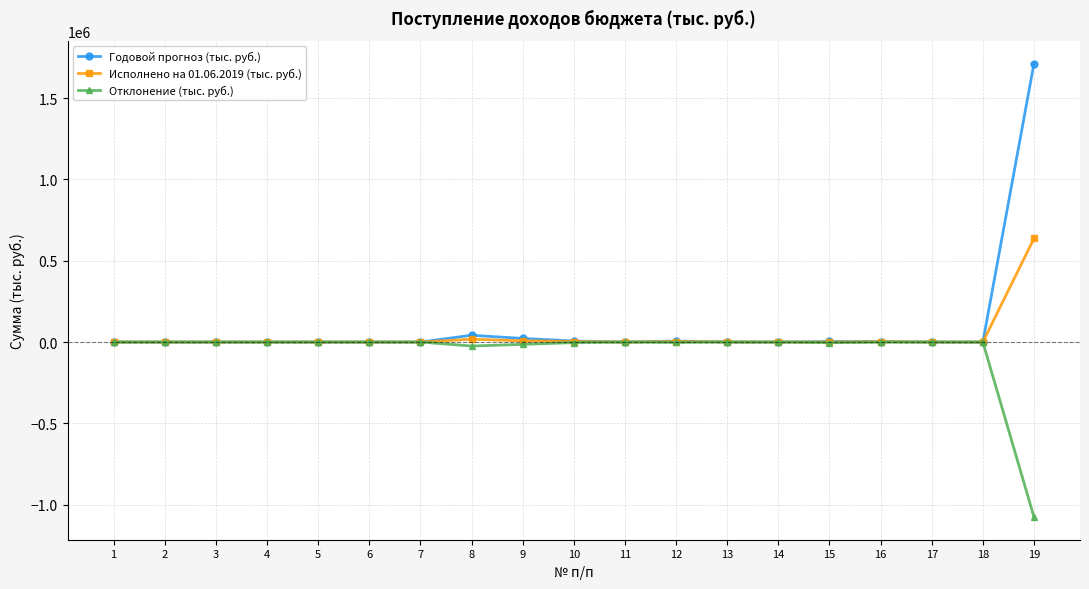

How many lines are shown in the chart?

3